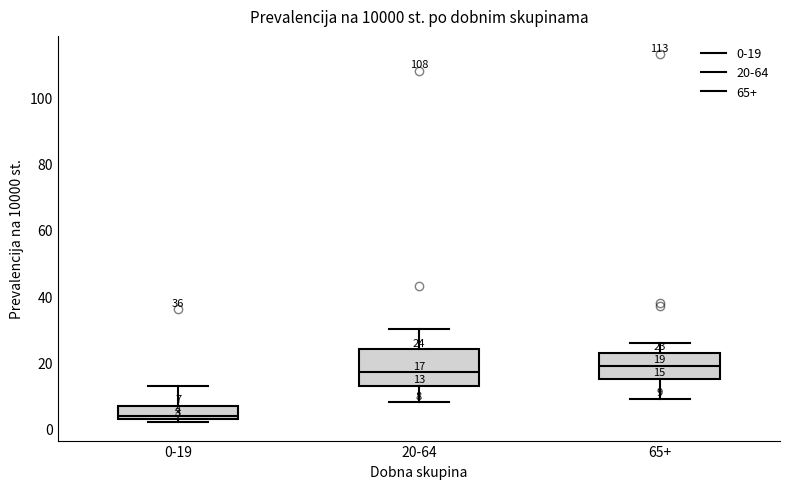

Which box has the highest median line?

65+